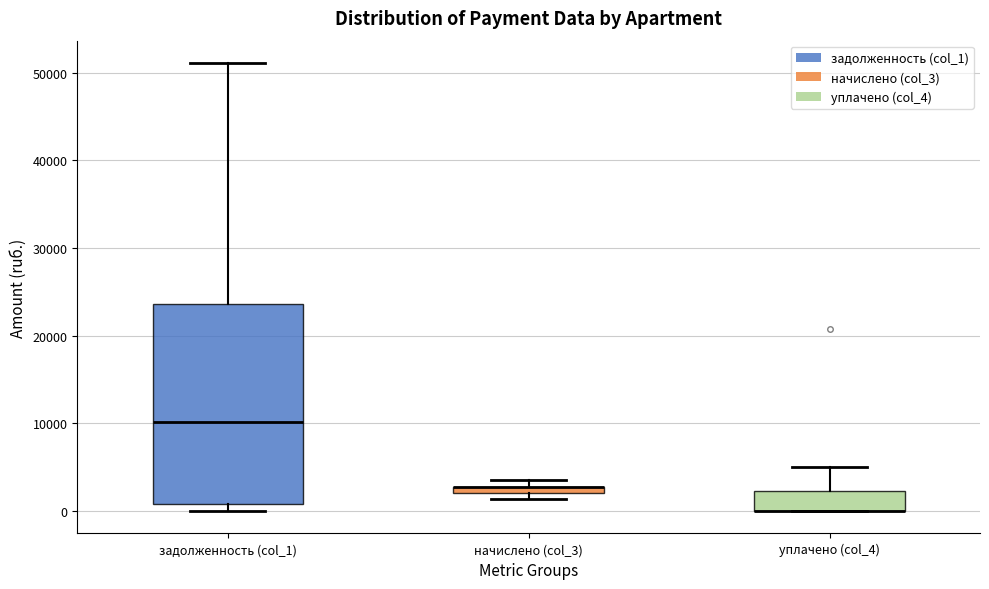

Where is the lower edge of the box for начислено (col_3) on the y-axis? The values are not printed on the chart, so give them approximately, as read against the axis.

2000